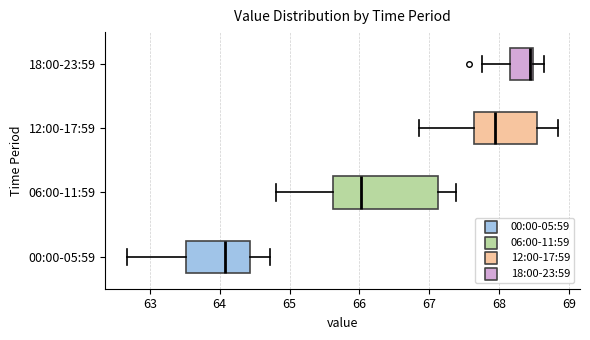

Reading bottom to top, read every box against the x-axis: the position of its median line, the range the box covers, and the ends of its whiskers. The values are not printed on the chart, so give them approximately, as read against the axis.

00:00-05:59: median 64.1, box 63.5 to 64.4, whiskers 62.7 to 64.7
06:00-11:59: median 66.0, box 65.6 to 67.1, whiskers 64.8 to 67.4
12:00-17:59: median 67.9, box 67.6 to 68.5, whiskers 66.9 to 68.9
18:00-23:59: median 68.4, box 68.2 to 68.5, whiskers 67.8 to 68.7